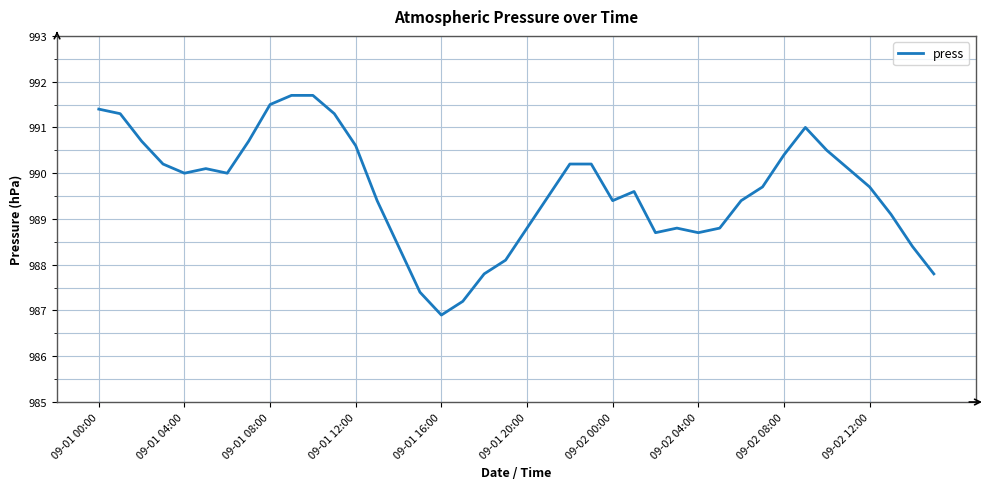

What is the minimum value shown in the chart?

986.9